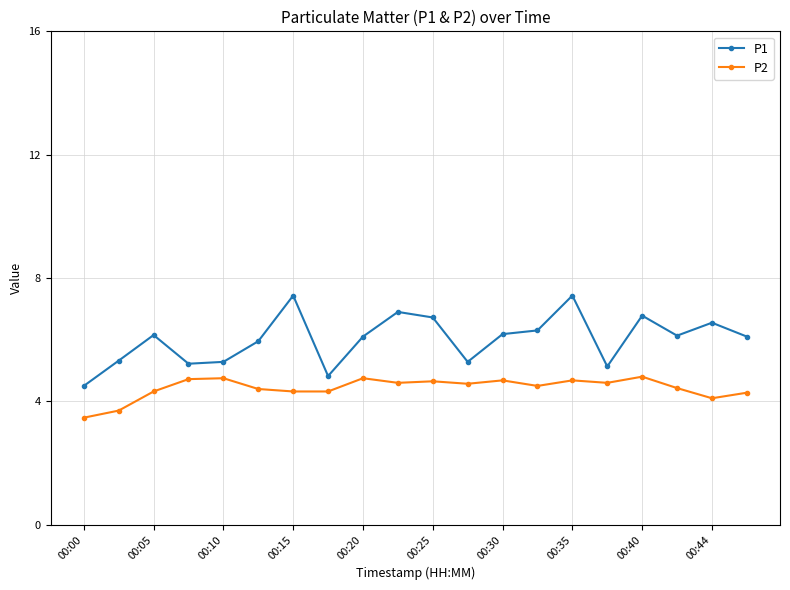

List the series in order of their overall mean, highest first.

P1, P2